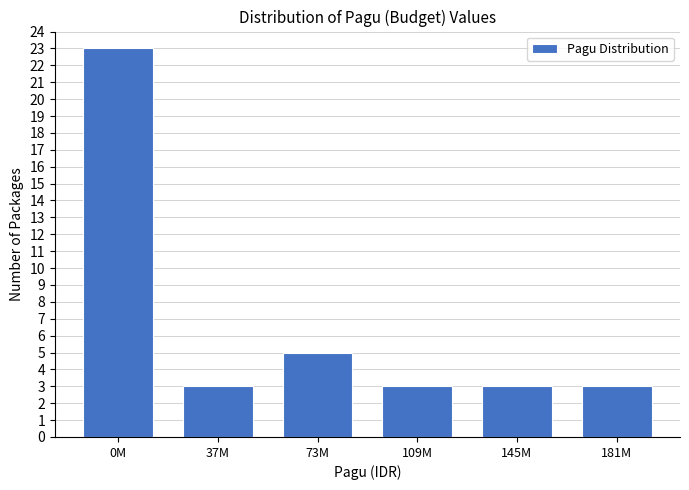

Reading left to right, transcribe all the data shown in this chart.

23	3	5	3	3	3